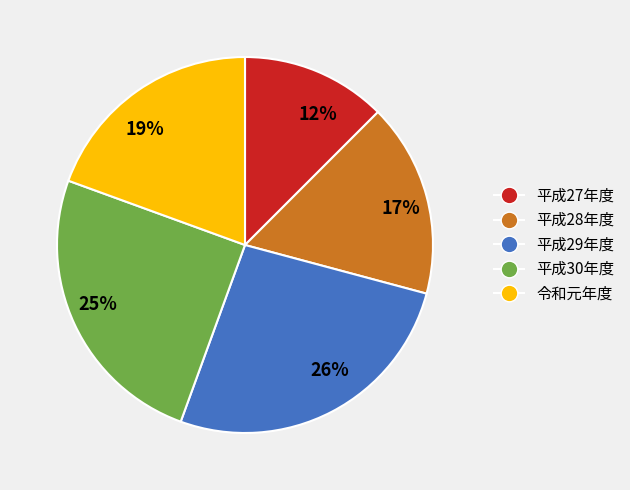

Which category has the smallest portion of the pie?

平成27年度